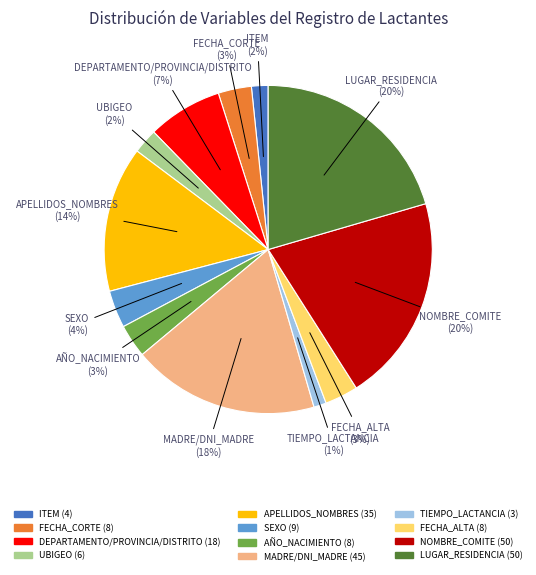

Does any single category account for the majority?

No